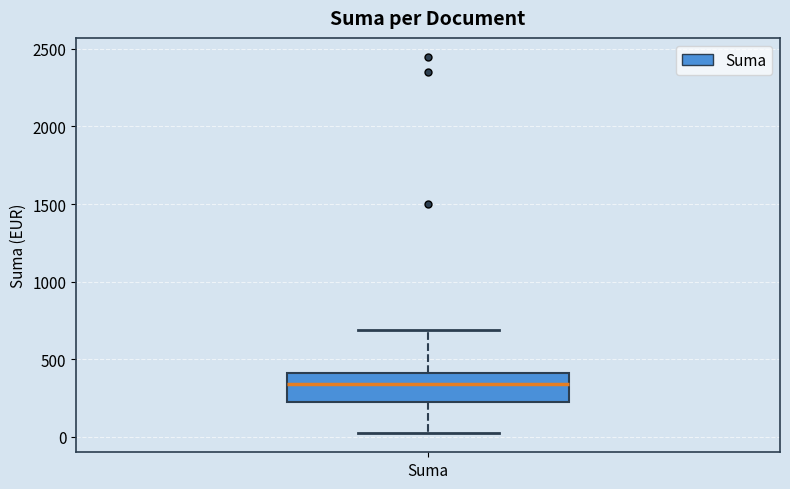

Where is the upper edge of the box for Suma on the y-axis? The values are not printed on the chart, so give them approximately, as read against the axis.

400